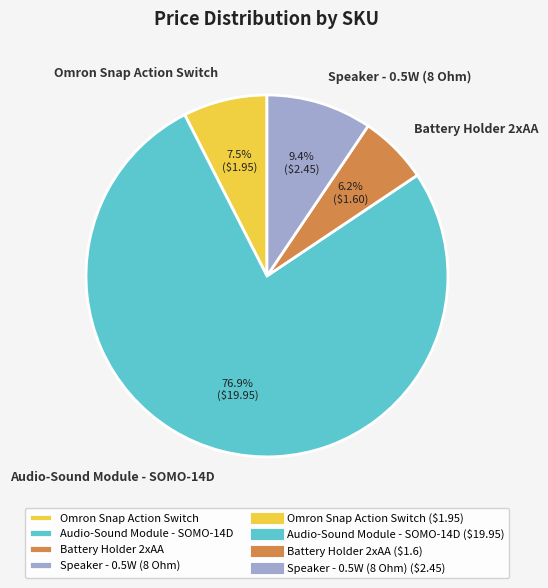

Count the number of slices in the pie.

4